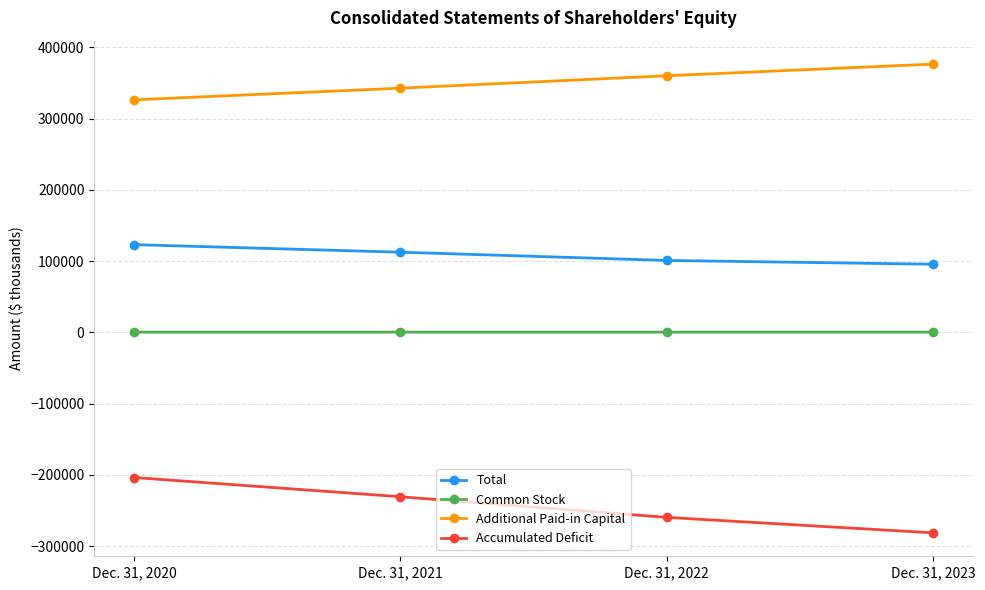

What is the greatest value displayed?

376530